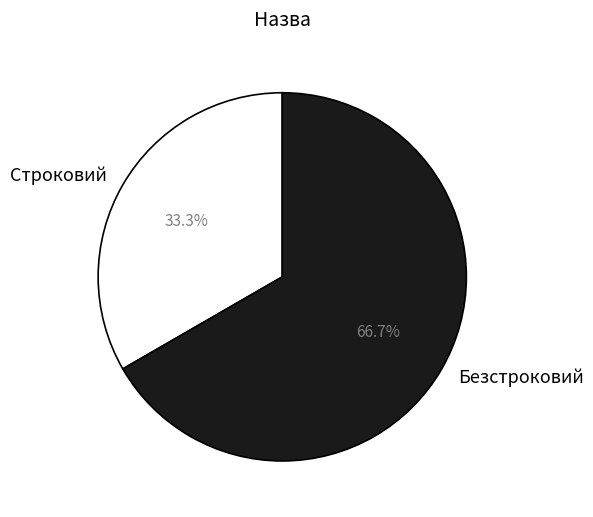

How many segments does this pie chart have?

2